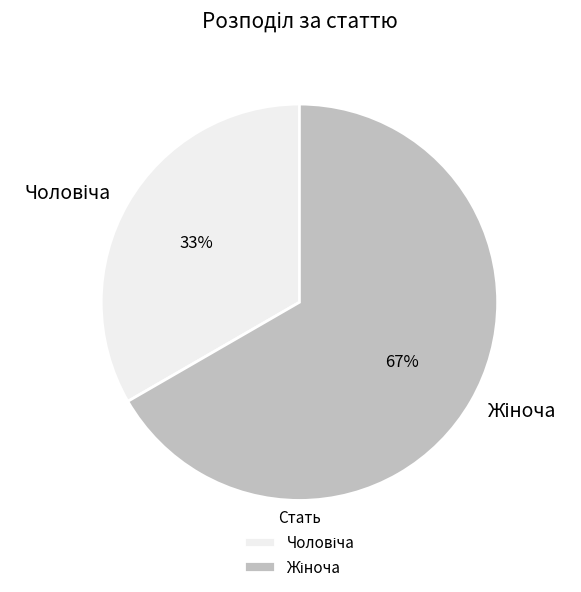

To the nearest percent, what is the average slice percentage?

50%